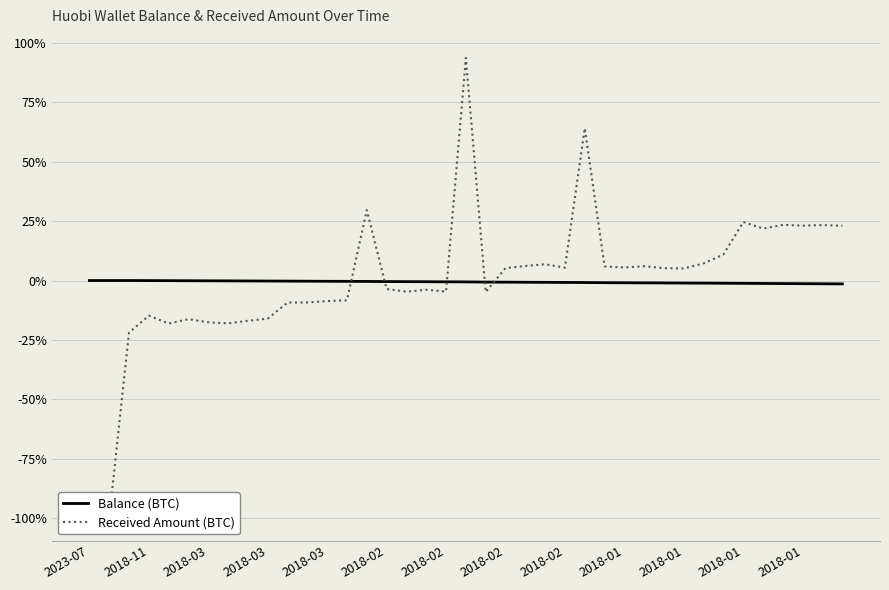

After their last crossing, which series has the higher values: Balance (BTC) or Received Amount (BTC)?

Received Amount (BTC)